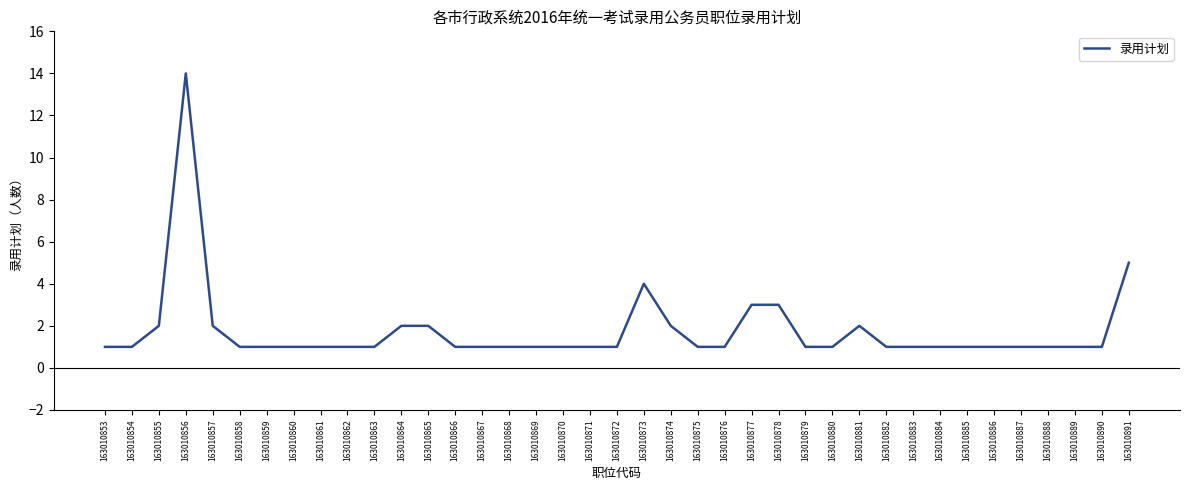

What is the difference between the values at 163010891 and 163010888?

4